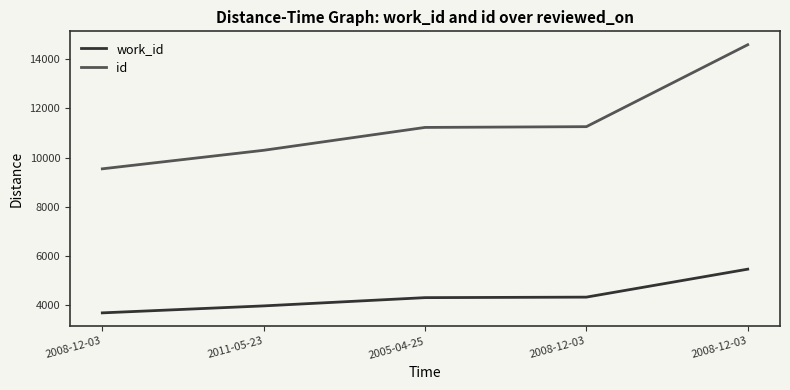

What are all the series names shown in the legend?

work_id, id